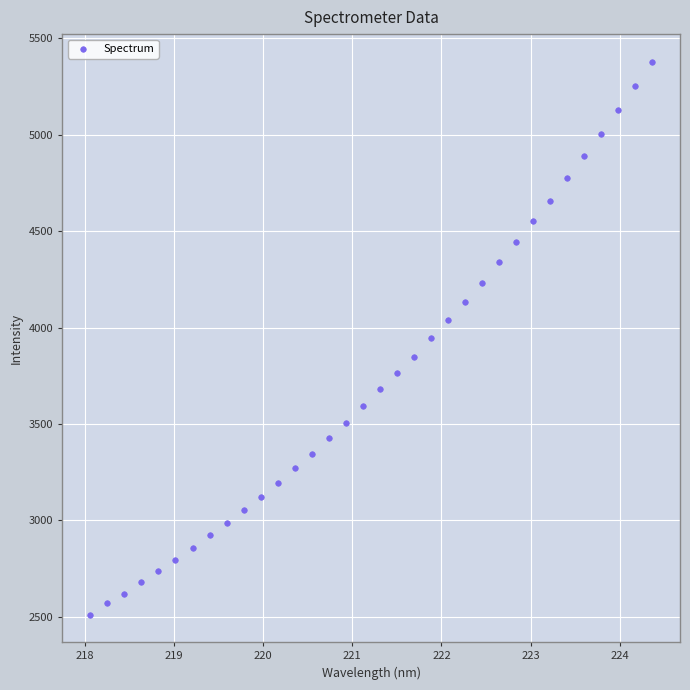

What is the range of Y values (max minus min)?

2865.4